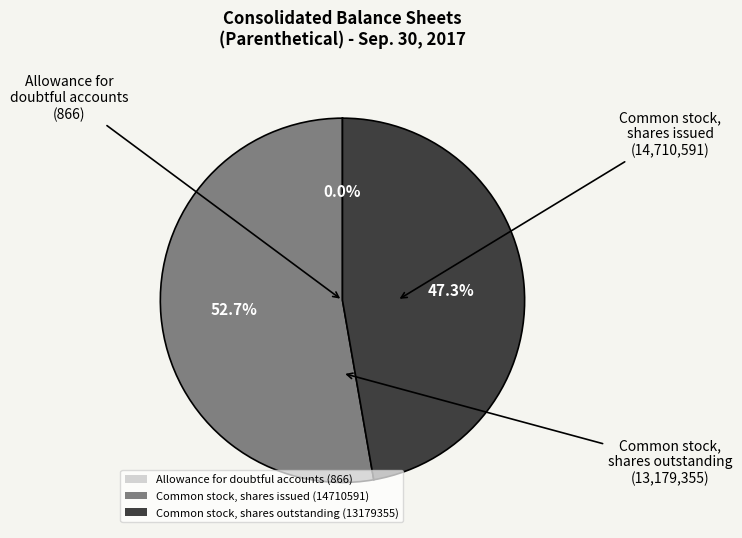

How much of the chart is everything except Common stock, shares issued (14710591)?

47.3%